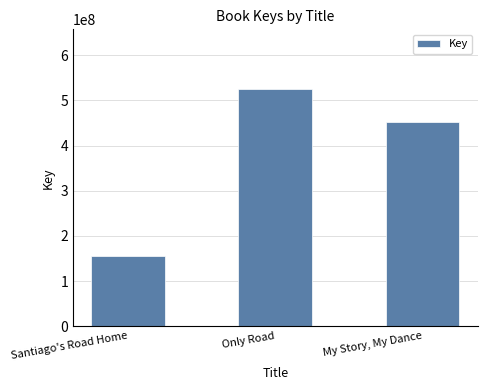

What value does the data have at Santiago's Road Home?

155354714